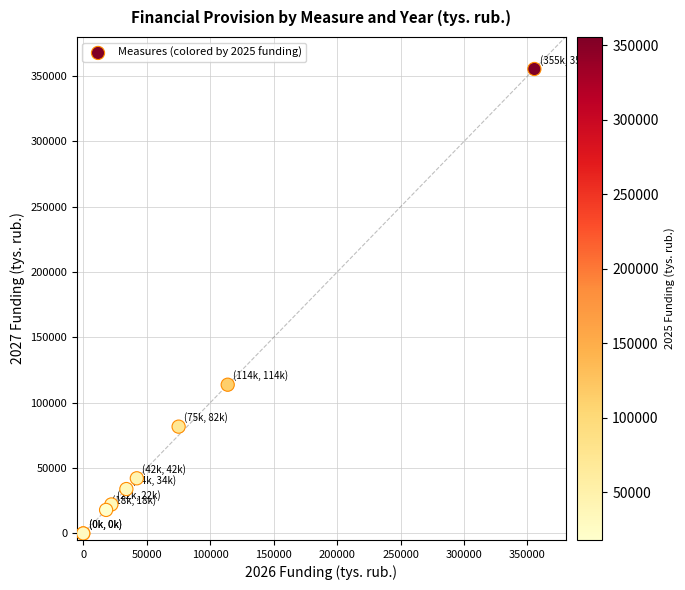

What Y value in the scatter plot is closest to 177736?

113828.1